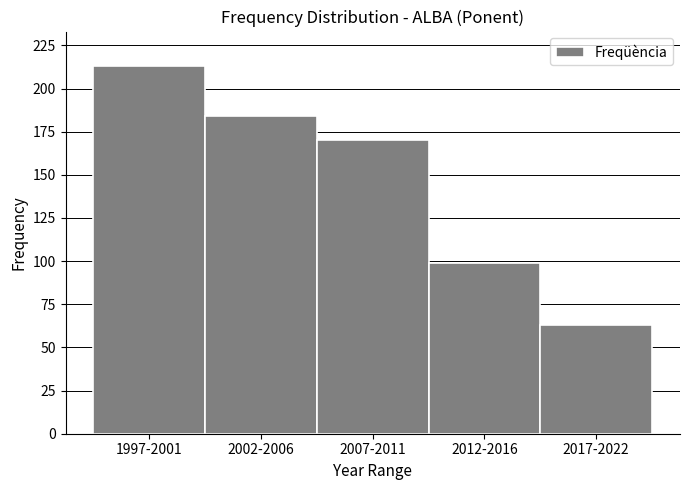

Reading left to right, list all the values displayed in this chart.

213	184	170	99	63